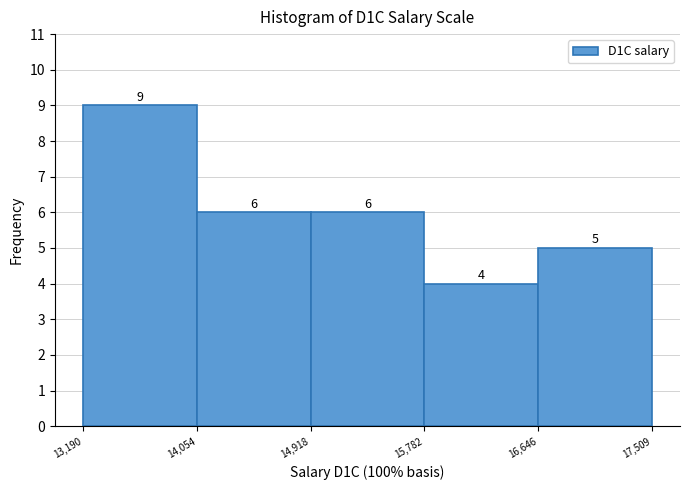

Reading left to right, transcribe this chart: for each bar, give the range it covers on the x-axis and its height.

13,190 to 14,054: 9
14,054 to 14,918: 6
14,918 to 15,782: 6
15,782 to 16,646: 4
16,646 to 17,509: 5